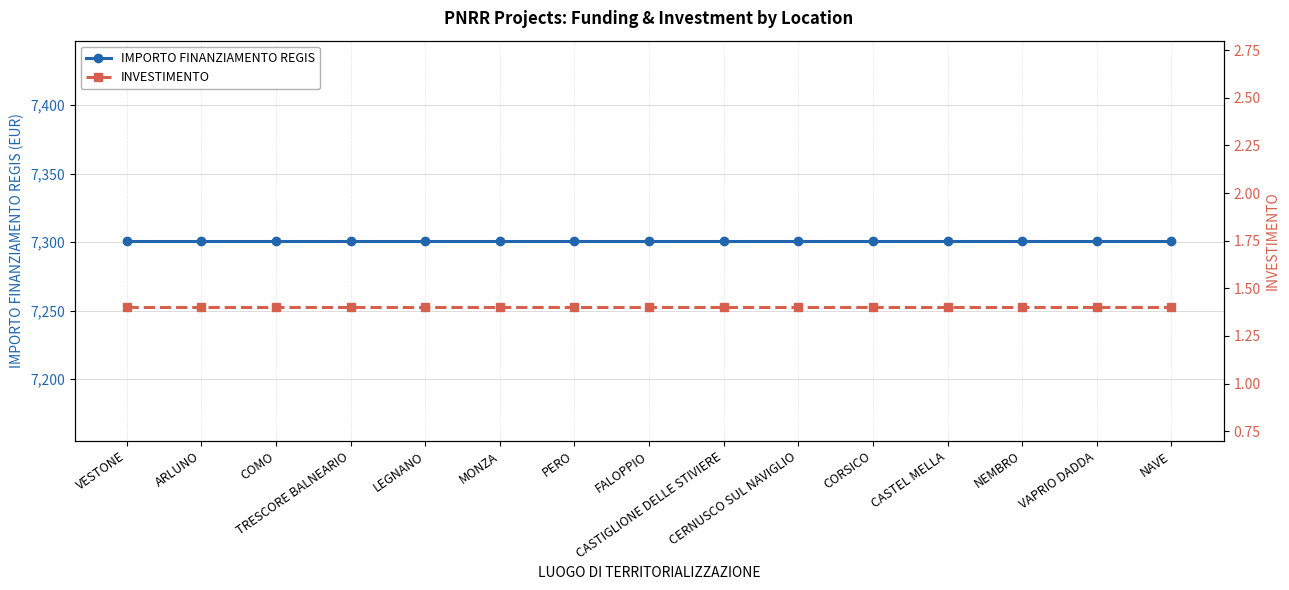

The value of IMPORTO FINANZIAMENTO REGIS at TRESCORE BALNEARIO is 12989.5. True or false?

False